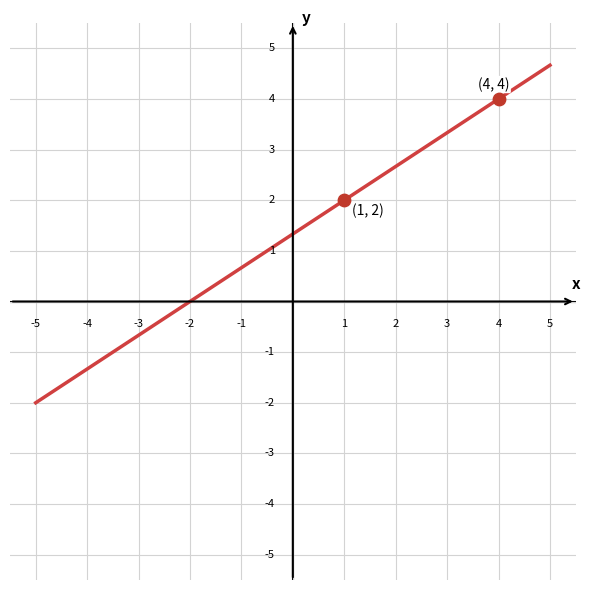

Which has a higher value, 4 or 1?

4